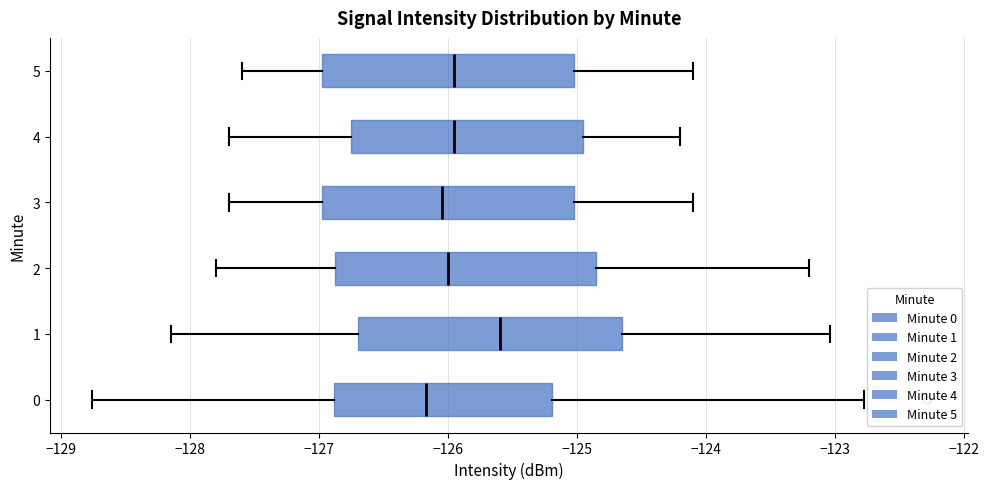

Which box has the furthest to the right median line?

1